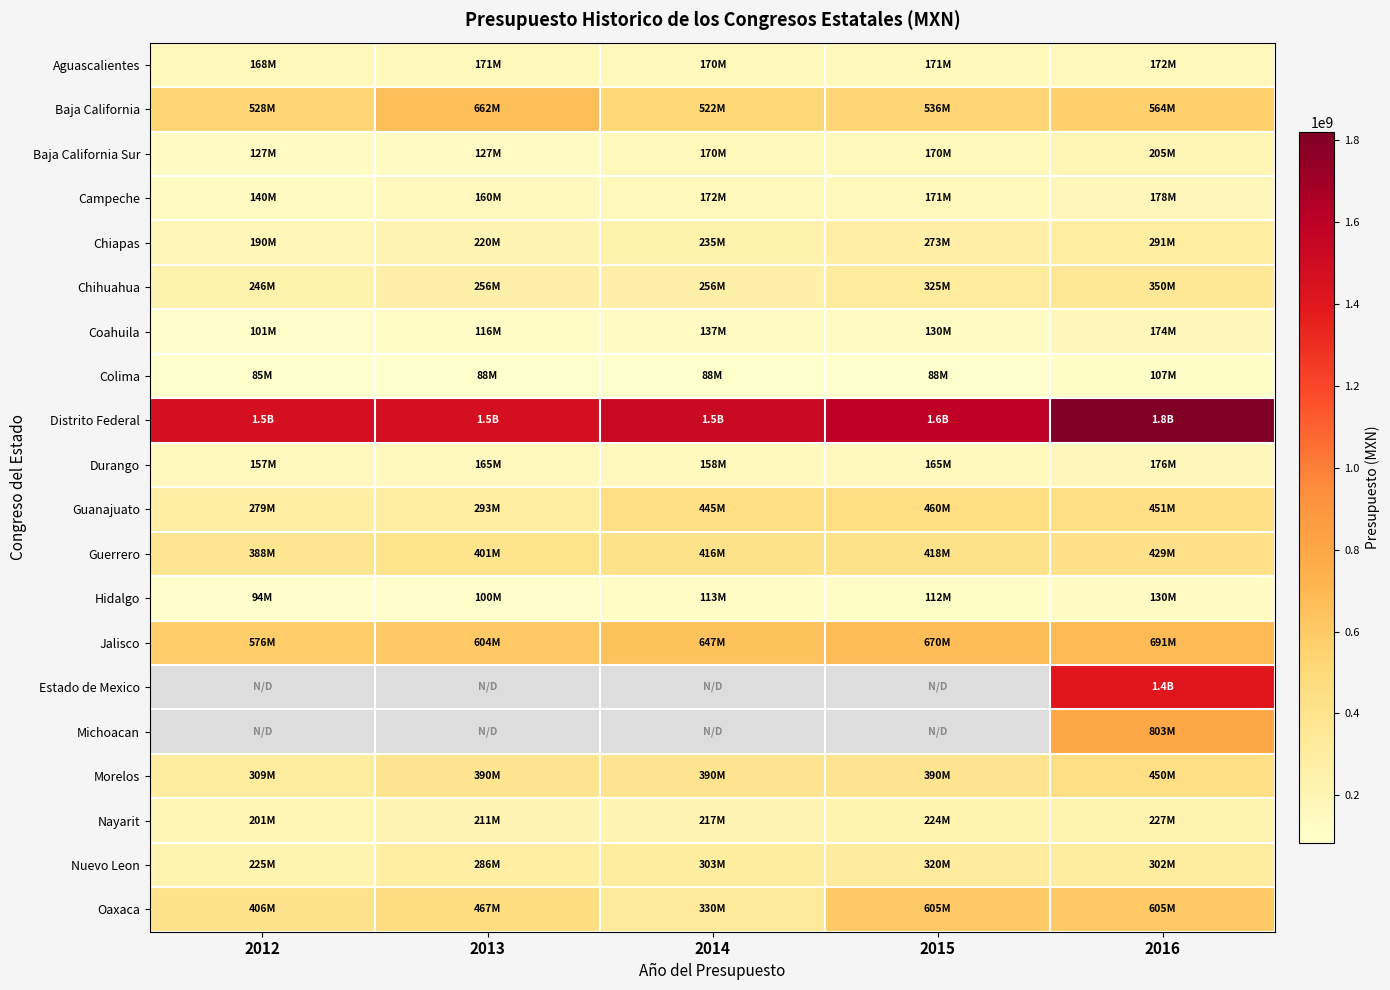

Is it true that Chihuahua equals 619760077.7 at 2016?

False